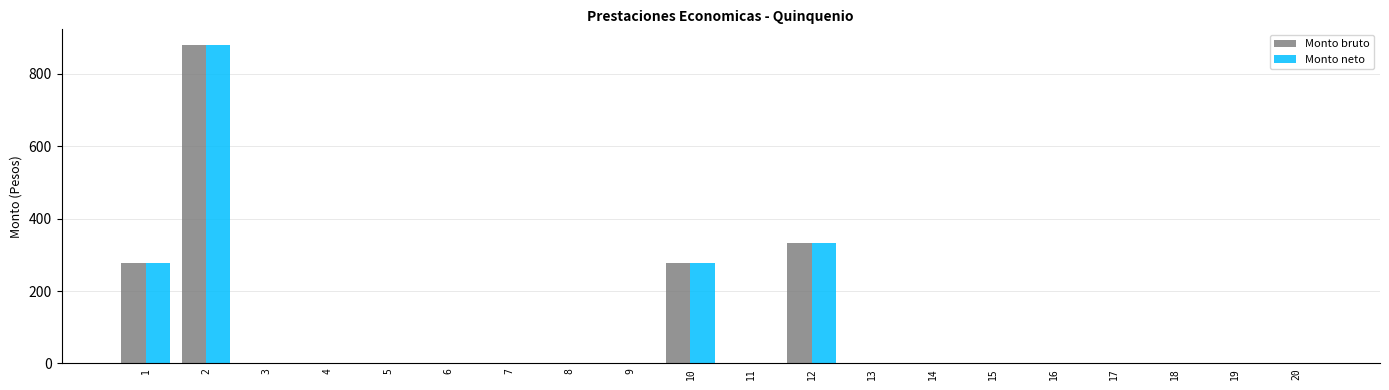

How many distinct data groups are displayed?

2